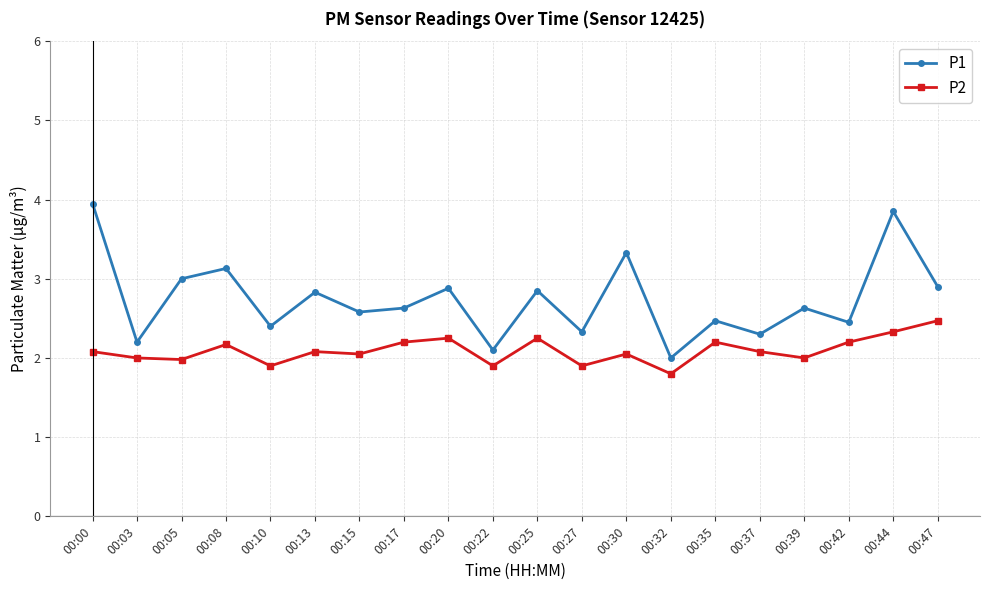

Does the chart have visible grid lines?

Yes